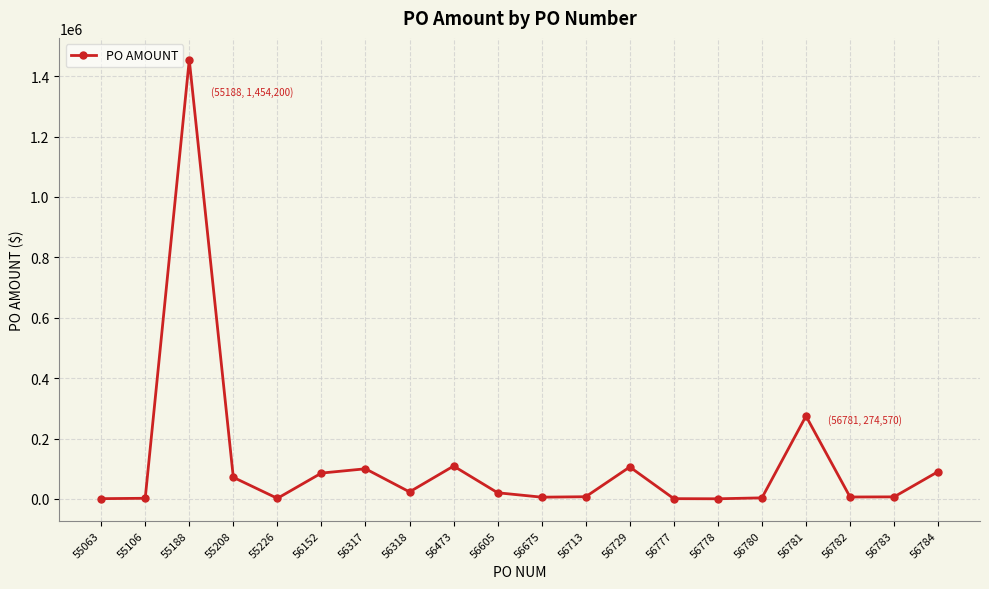

The value at 56778 is 660.0. True or false?

True